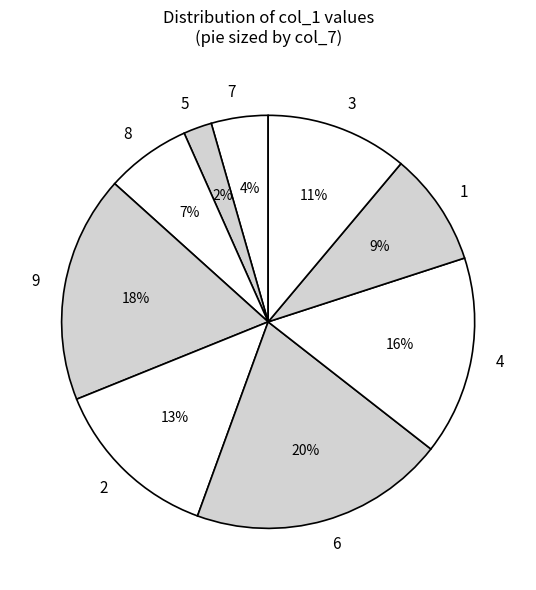

To the nearest percent, what is the combined percentage of 7 and 4?

20%